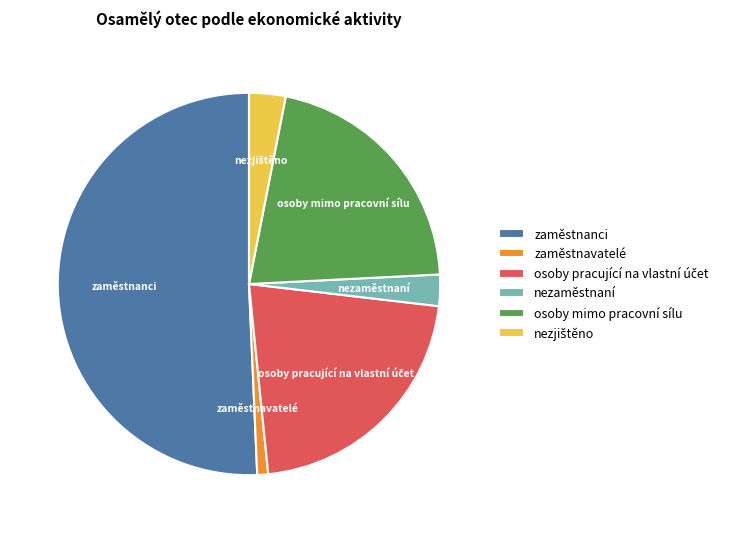

Does any single category account for the majority?

Yes